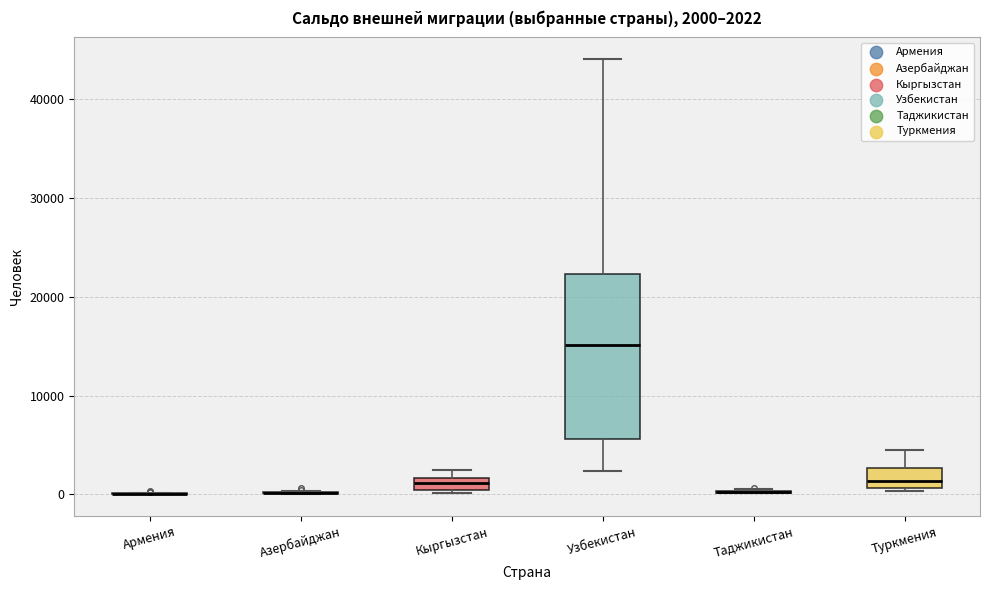

Comparing the boxes themselves (not the whiskers), which one is the tallest?

Узбекистан